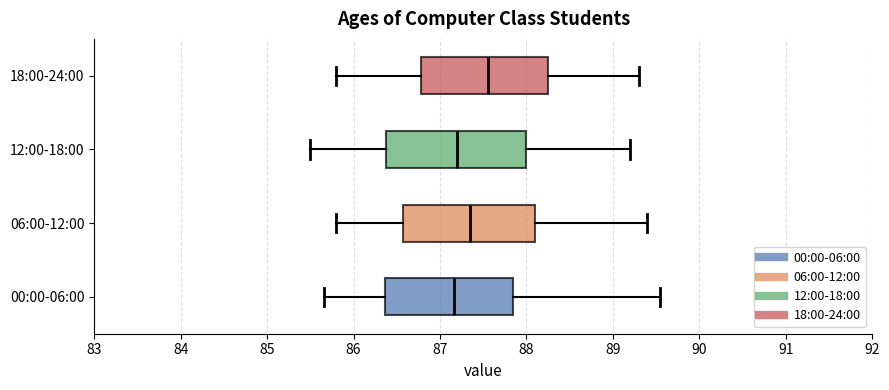

Reading bottom to top, transcribe this box plot: for each box, give where its median line is, the range the box spans, and where its two whiskers end, as read against the x-axis. The values are not printed on the chart, so give them approximately, as read against the axis.

00:00-06:00: median 87.2, box 86.4 to 87.8, whiskers 85.7 to 89.6
06:00-12:00: median 87.4, box 86.6 to 88.1, whiskers 85.8 to 89.4
12:00-18:00: median 87.2, box 86.4 to 88.0, whiskers 85.5 to 89.2
18:00-24:00: median 87.6, box 86.8 to 88.3, whiskers 85.8 to 89.3